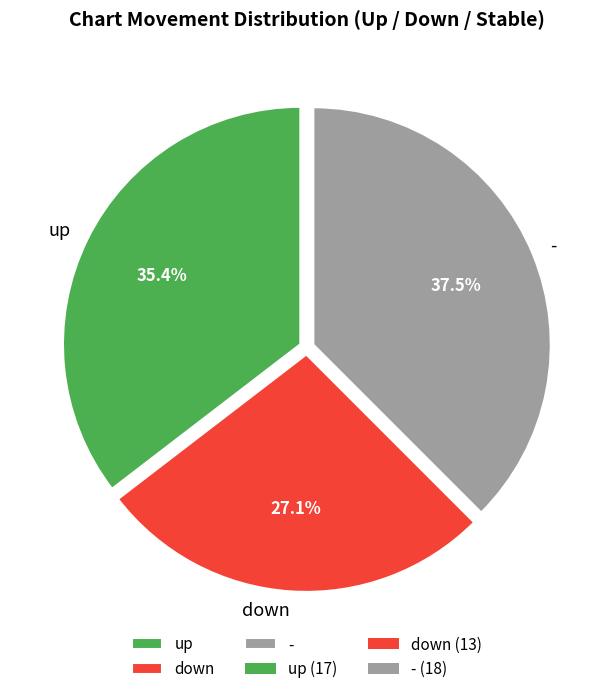

Is there any slice that represents more than half of the pie?

No